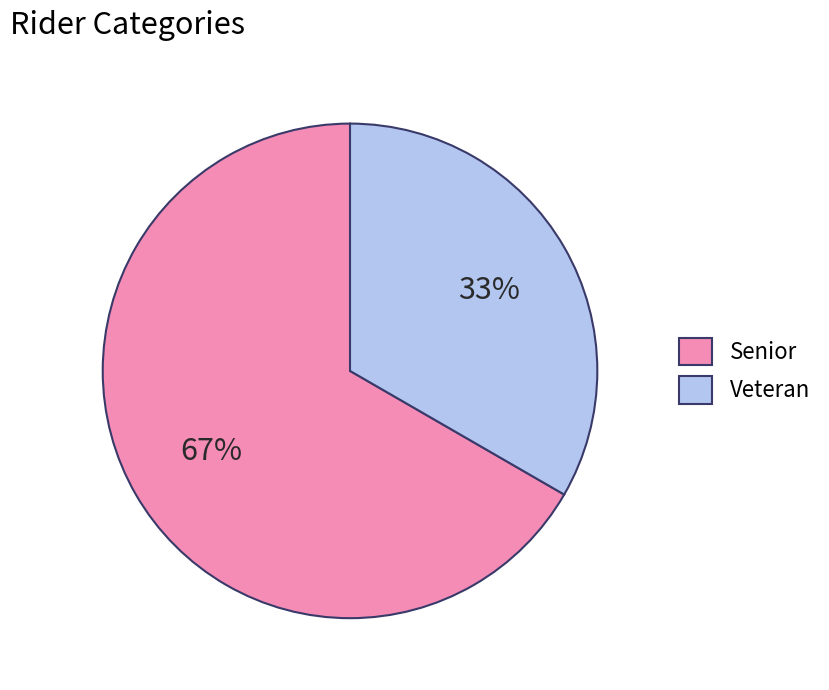

Rank the categories by value from lowest to highest.

Veteran, Senior